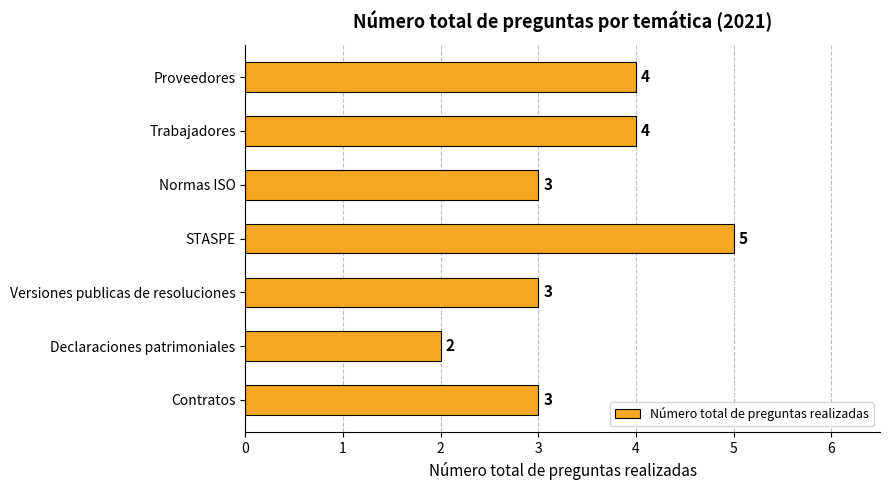

Which label corresponds to the smallest value in the chart?

Declaraciones patrimoniales